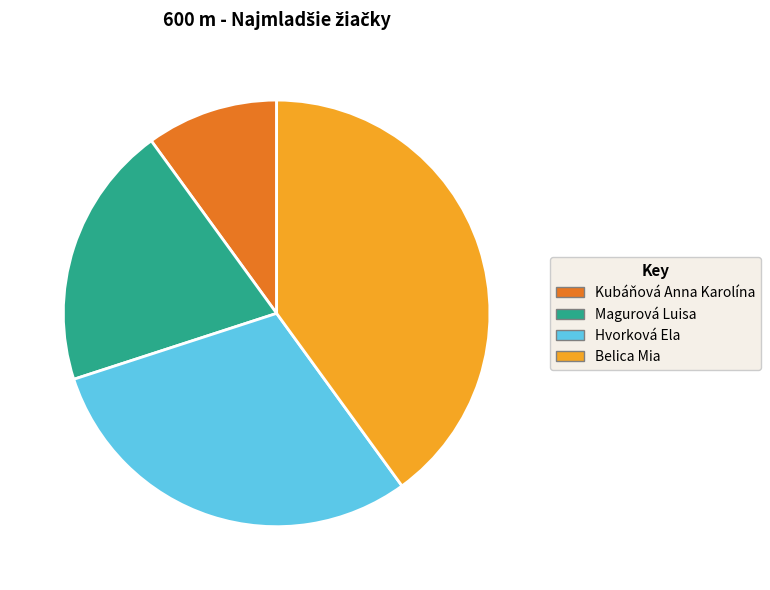

Do Hvorková Ela and Kubáňová Anna Karolína together represent more than half of the pie?

No